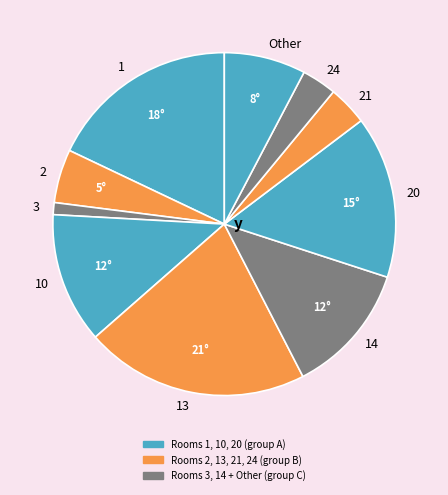

Which has a higher value, 20 or Other?

20